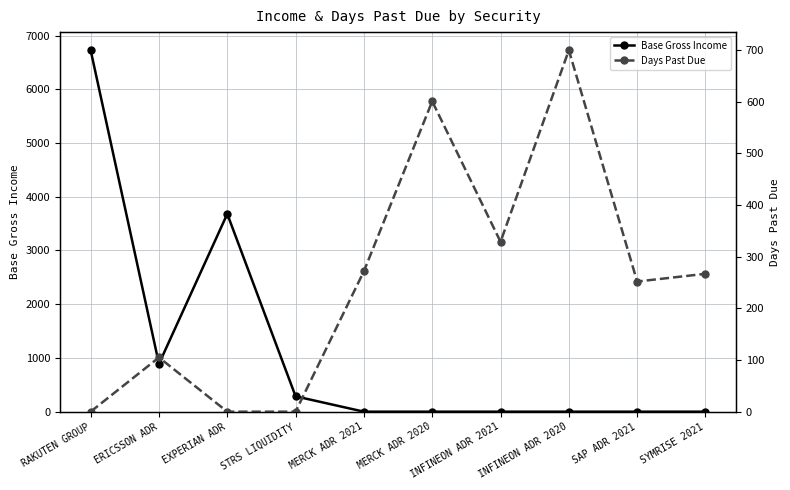

At which label does Days Past Due first exceed 267?

MERCK ADR 2021